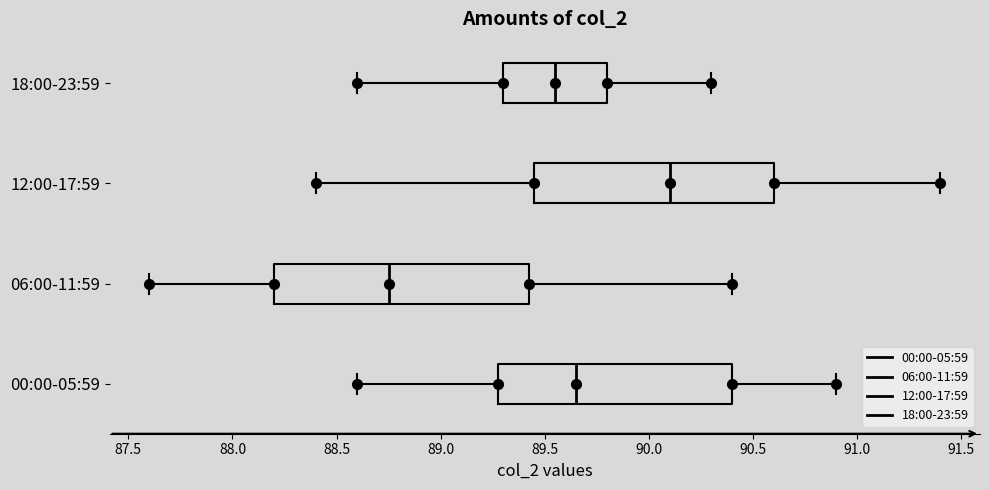

Reading bottom to top, read every box against the x-axis: the position of its median line, the range the box covers, and the ends of its whiskers. The values are not printed on the chart, so give them approximately, as read against the axis.

00:00-05:59: median 89.65, box 89.30 to 90.40, whiskers 88.60 to 90.90
06:00-11:59: median 88.75, box 88.20 to 89.45, whiskers 87.60 to 90.40
12:00-17:59: median 90.10, box 89.45 to 90.60, whiskers 88.40 to 91.40
18:00-23:59: median 89.55, box 89.30 to 89.80, whiskers 88.60 to 90.30